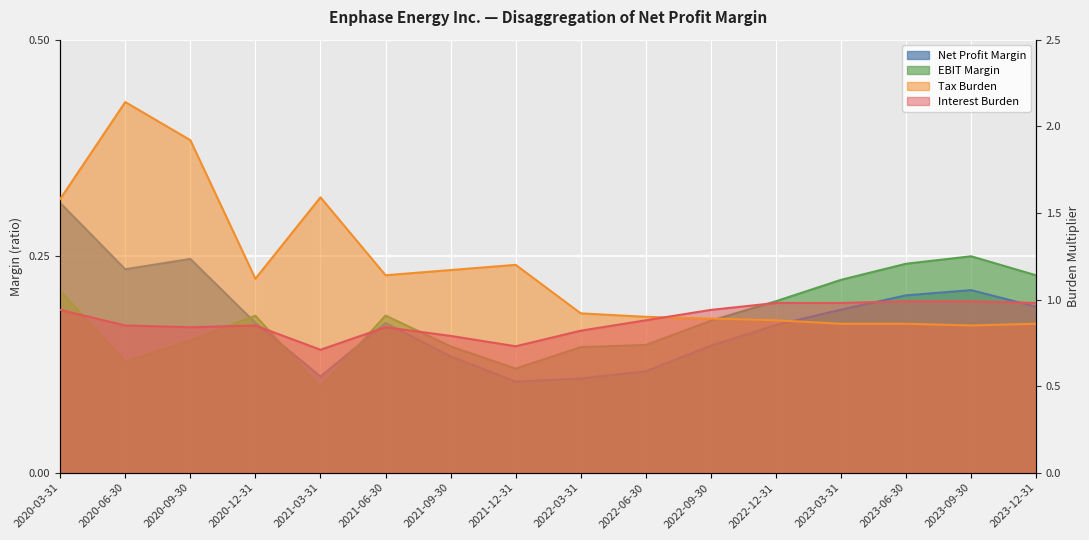

Which series has the largest range (max minus min)?

Tax Burden